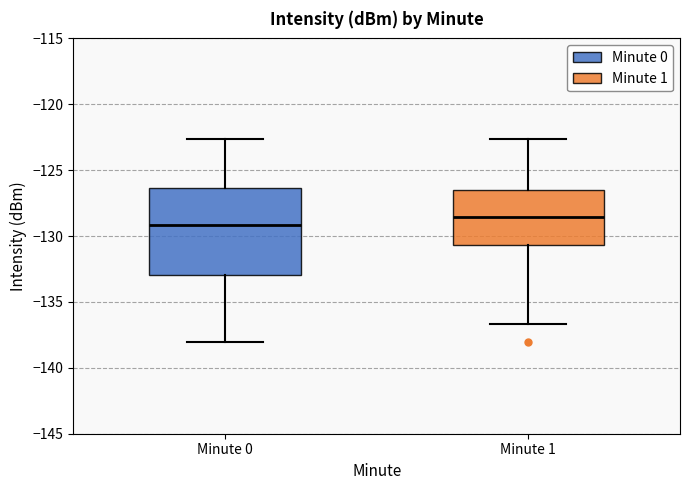

Reading left to right, transcribe this box plot: for each box, give where its median line is, the range the box spans, and where its two whiskers end, as read against the y-axis. The values are not printed on the chart, so give them approximately, as read against the axis.

Minute 0: median -129.0, box -133.0 to -126.5, whiskers -138.0 to -122.5
Minute 1: median -128.5, box -130.5 to -126.5, whiskers -136.5 to -122.5